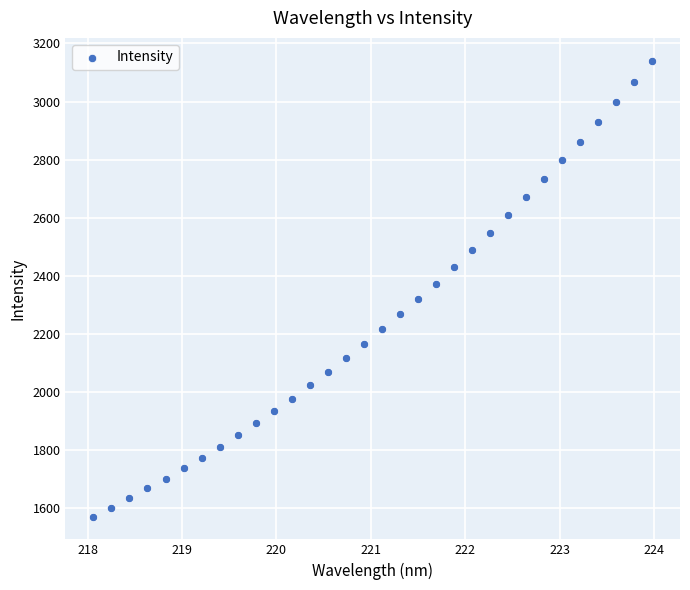

What is the range of X values (max minus min)?

5.9